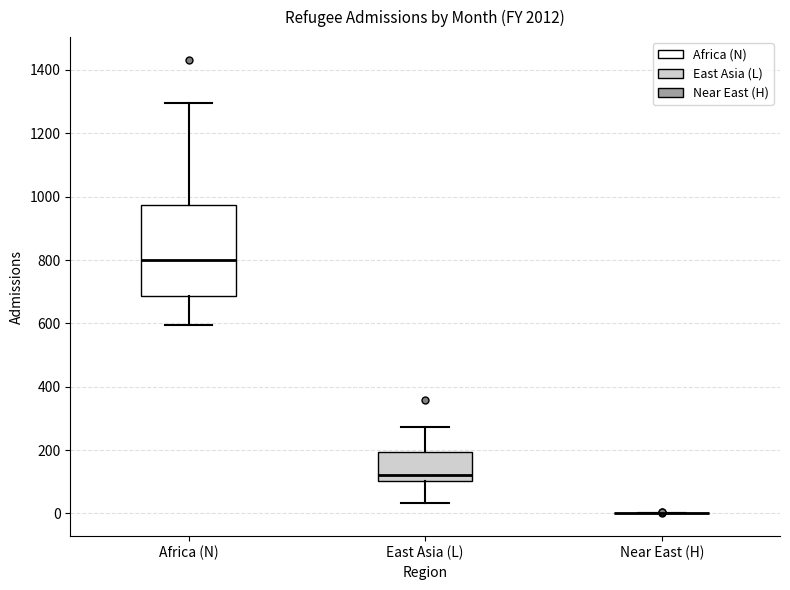

Which box is the tallest, from its lower edge to its upper edge?

Africa (N)